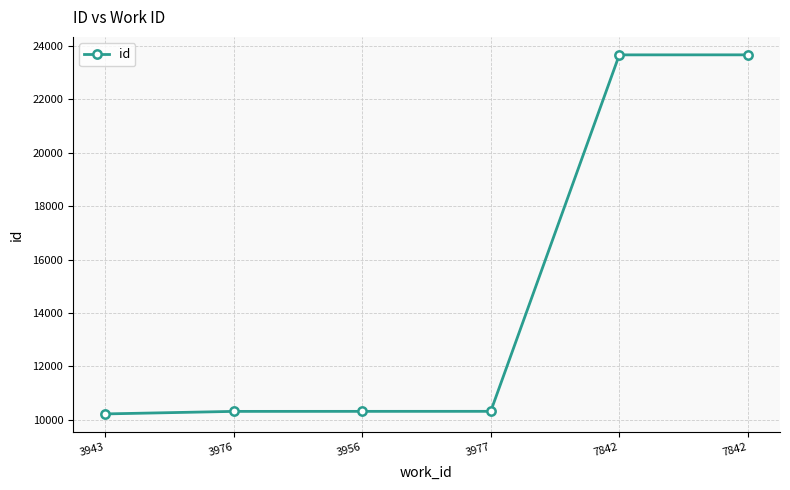

Does the chart have visible grid lines?

Yes